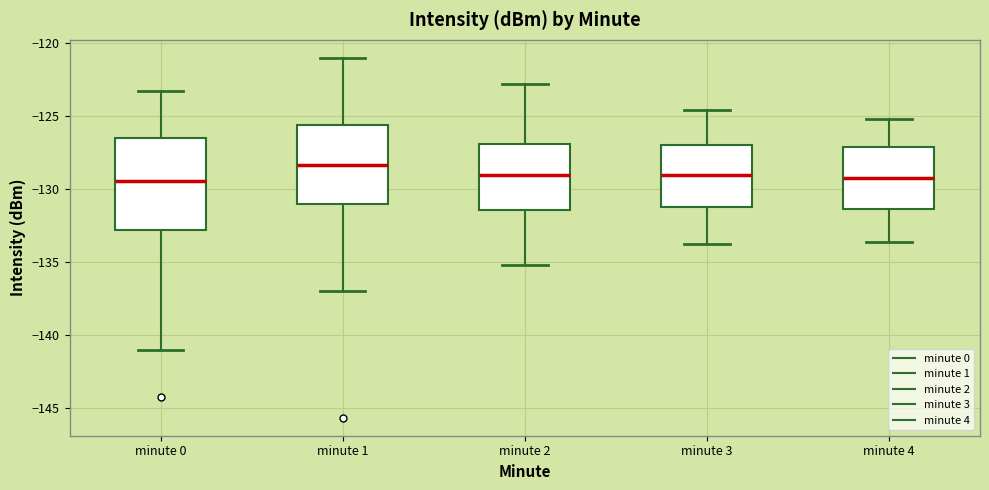

Where does the upper whisker of the box for minute 0 end on the y-axis? The values are not printed on the chart, so give them approximately, as read against the axis.

-123.5